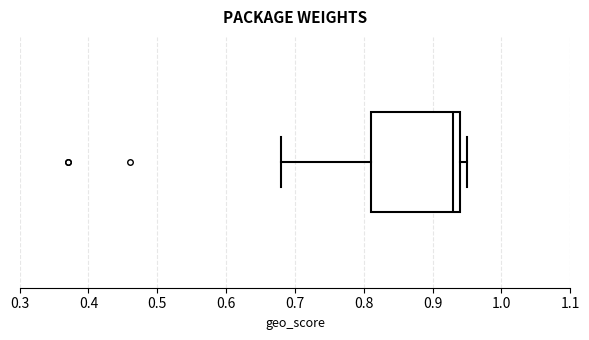

Where does the median line of the box sit on the x-axis? The values are not printed on the chart, so give them approximately, as read against the axis.

0.93